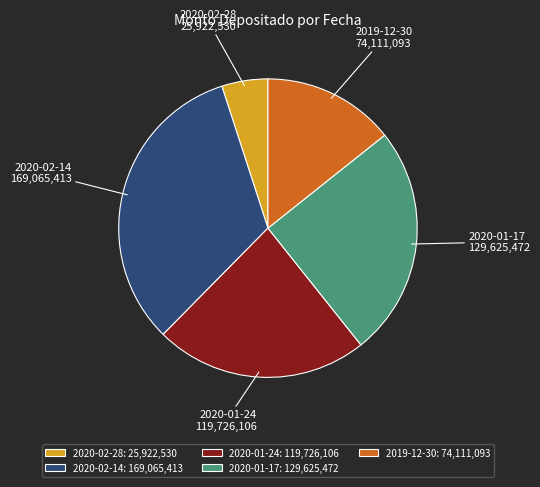

Is it true that 2020-01-17: 129,625,472 is 37% of the pie?

False